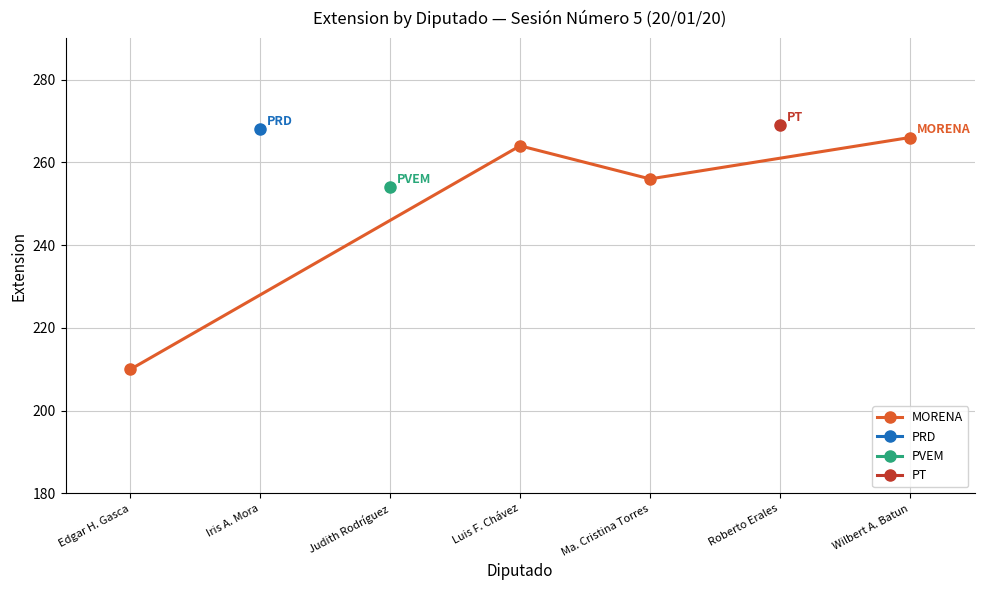

In MORENA, how many points are lower than both neighbors (excluding endpoints)?

1